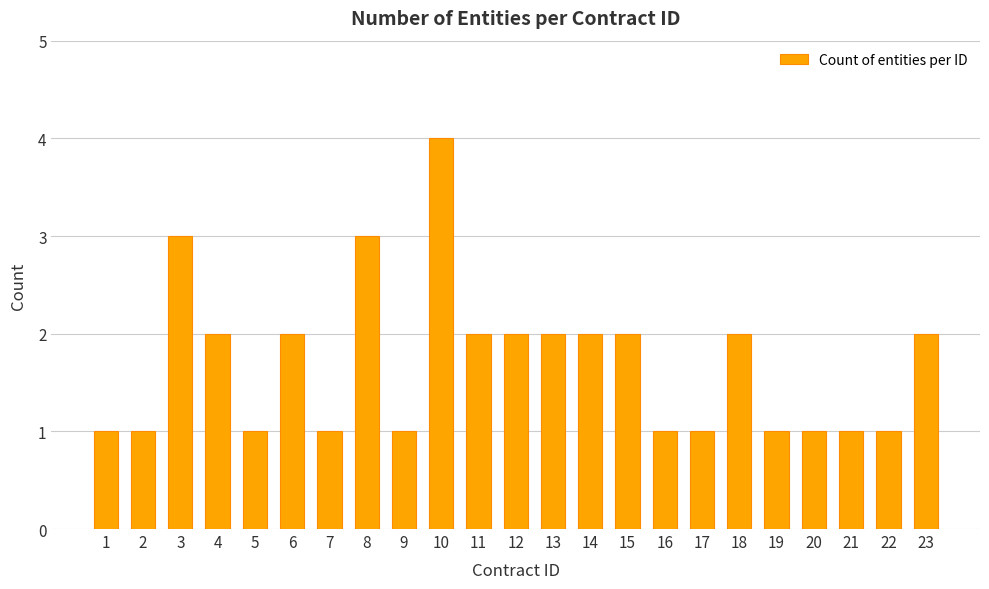

Reading left to right, transcribe all the data shown in this chart.

1=1	2=1	3=3	4=2	5=1	6=2	7=1	8=3	9=1	10=4	11=2	12=2	13=2	14=2	15=2	16=1	17=1	18=2	19=1	20=1	21=1	22=1	23=2